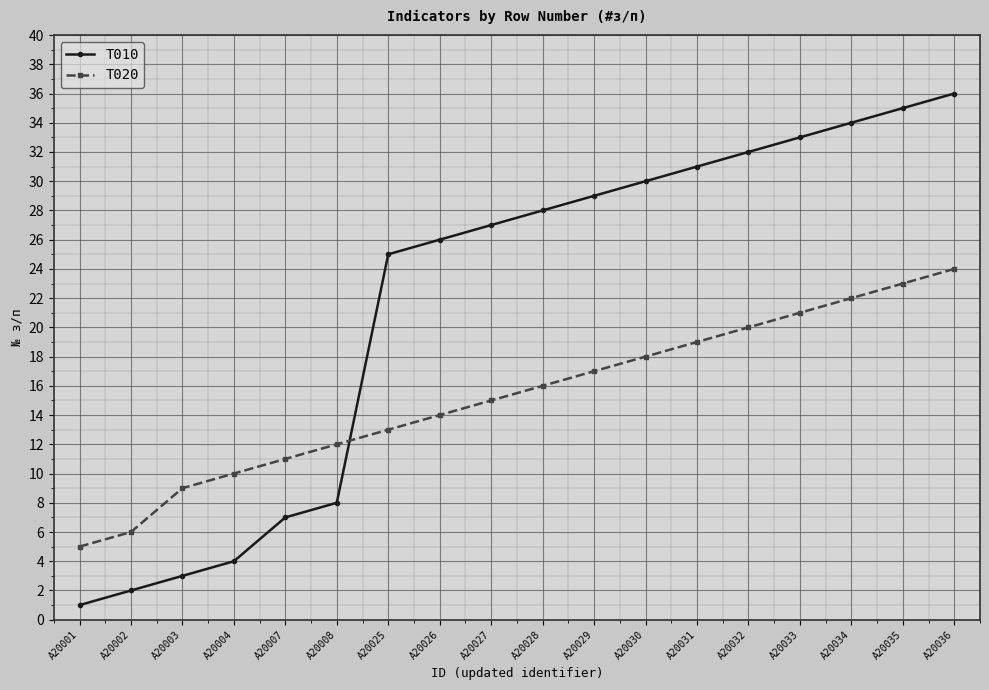

What is the total value across all series at A20008?

20